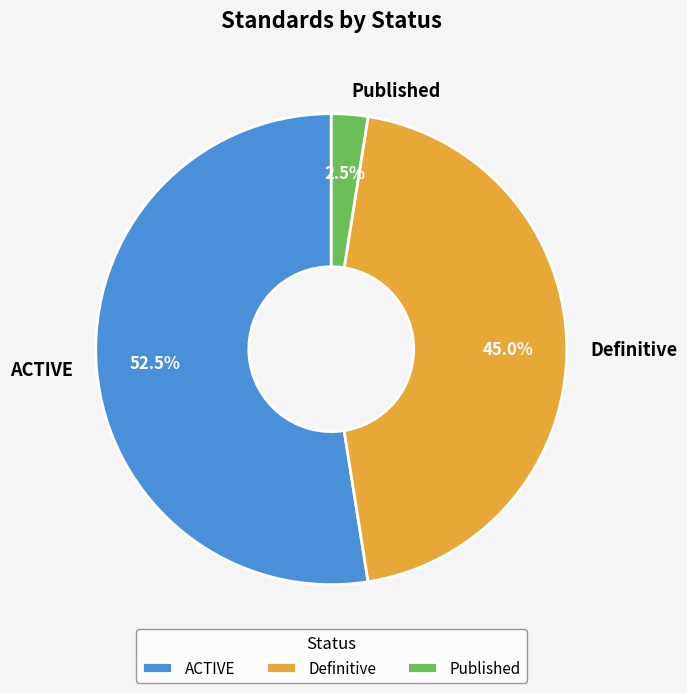

Rank the categories by value from lowest to highest.

Published, Definitive, ACTIVE